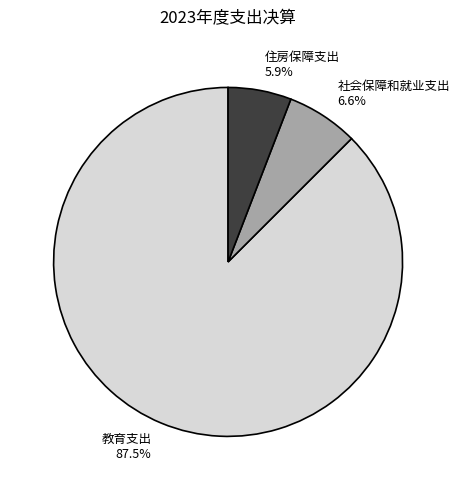

Is it true that 社会保障和就业支出 is 19% of the pie?

False